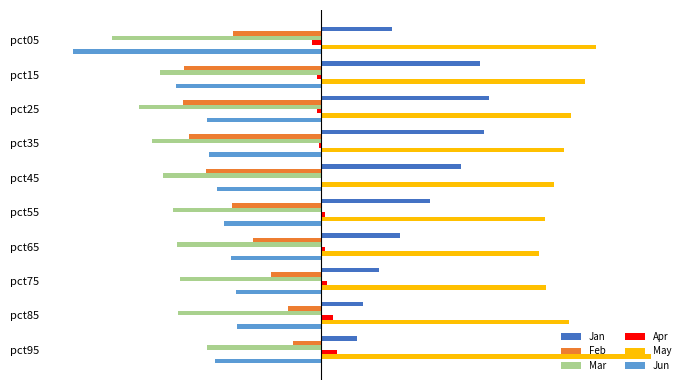

At which label is May closest to 1?

pct45